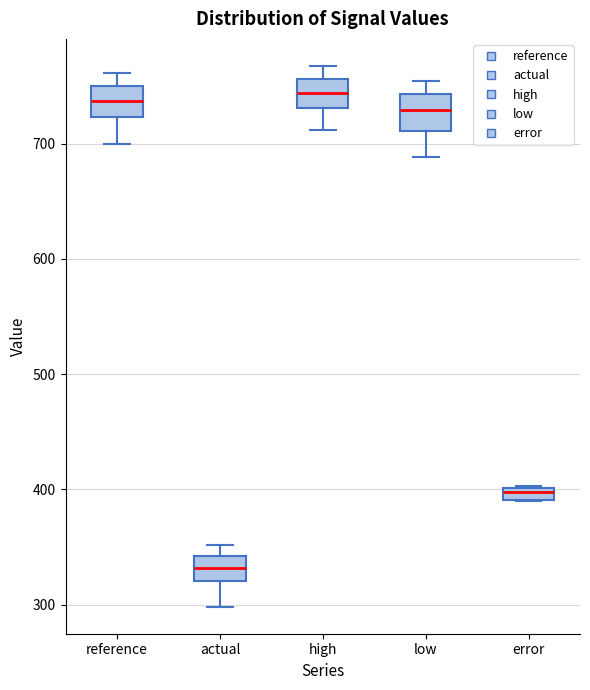

Where is the lower edge of the box for actual on the y-axis? The values are not printed on the chart, so give them approximately, as read against the axis.

320